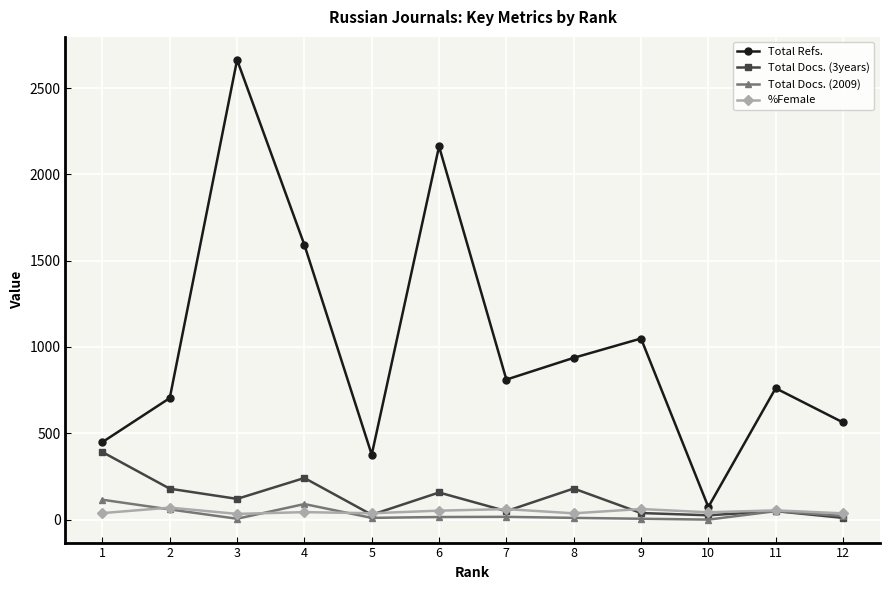

Count the number of data series in this chart.

4